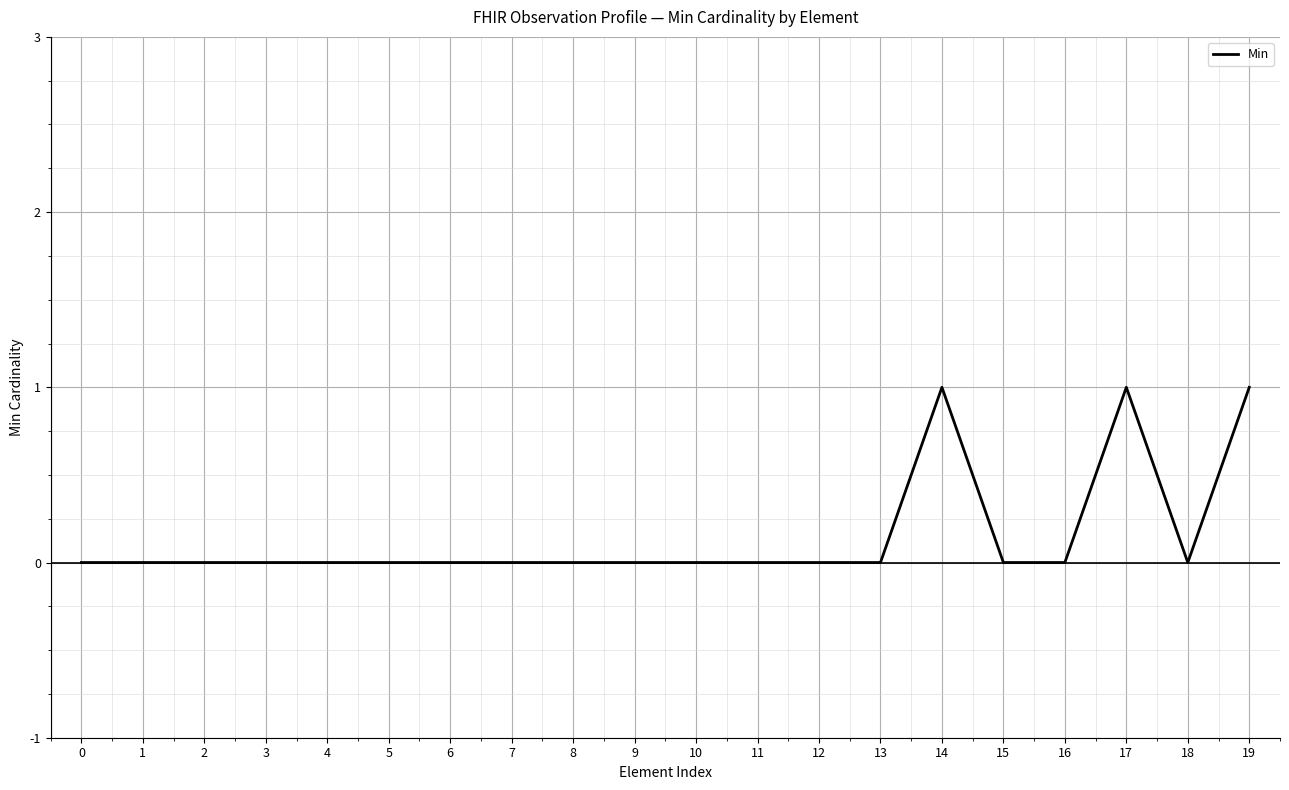

The chart shows a value of 0 at 13. True or false?

True